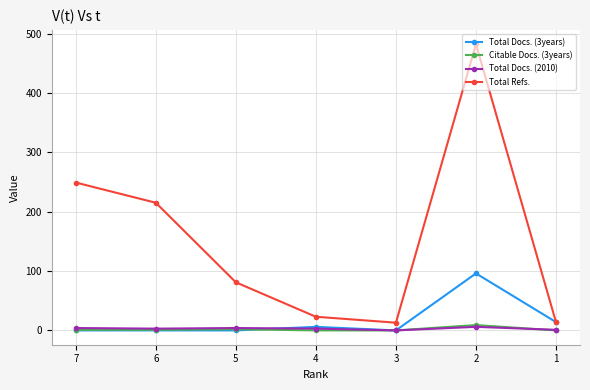

Which series has the largest range (max minus min)?

Total Refs.